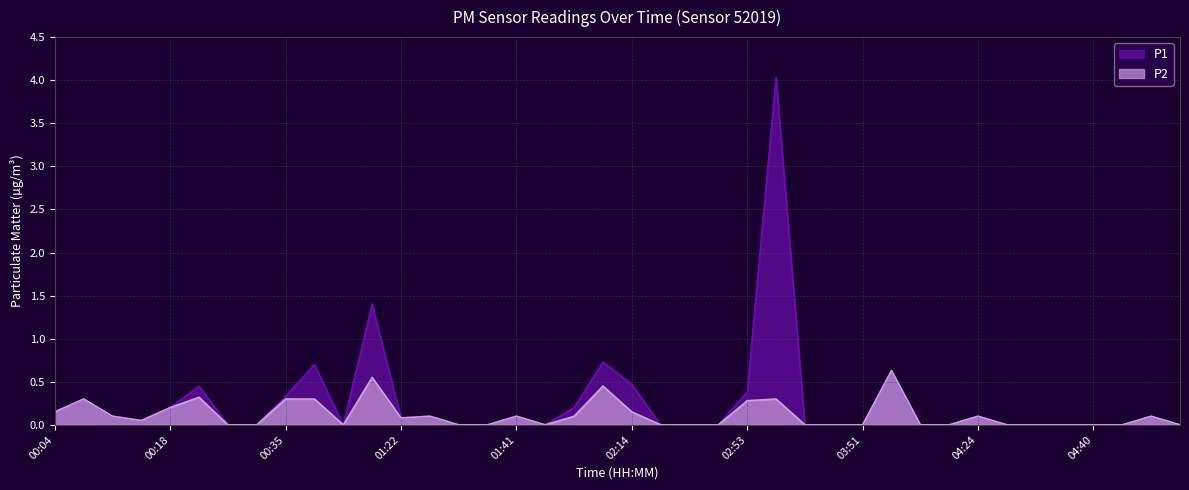

Where is P2 nearest to the value 0?

00:27